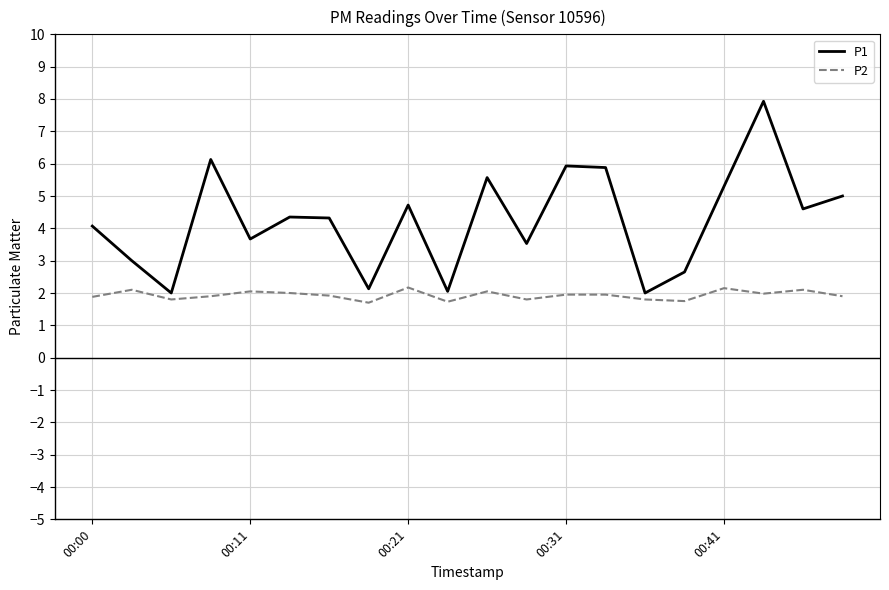

True or false: P2 and P1 intersect in this chart.

False